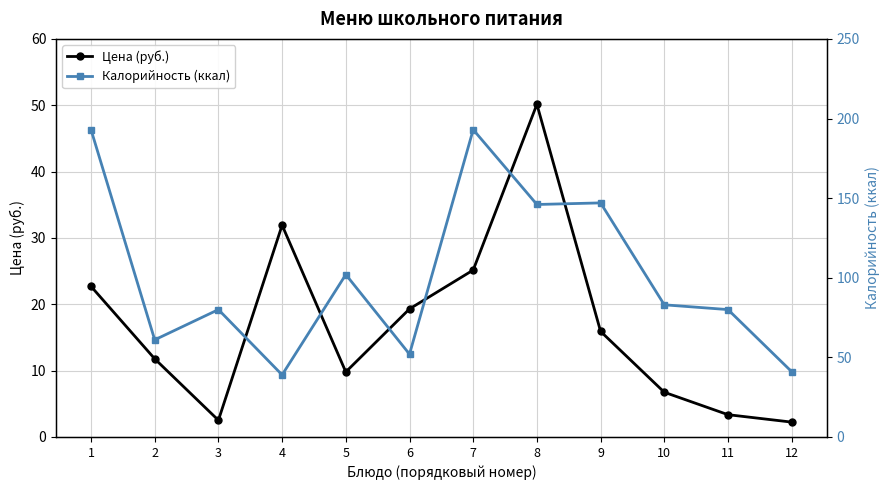

What is the value of the Цена (руб.) point at the 3rd from the left?

2.5